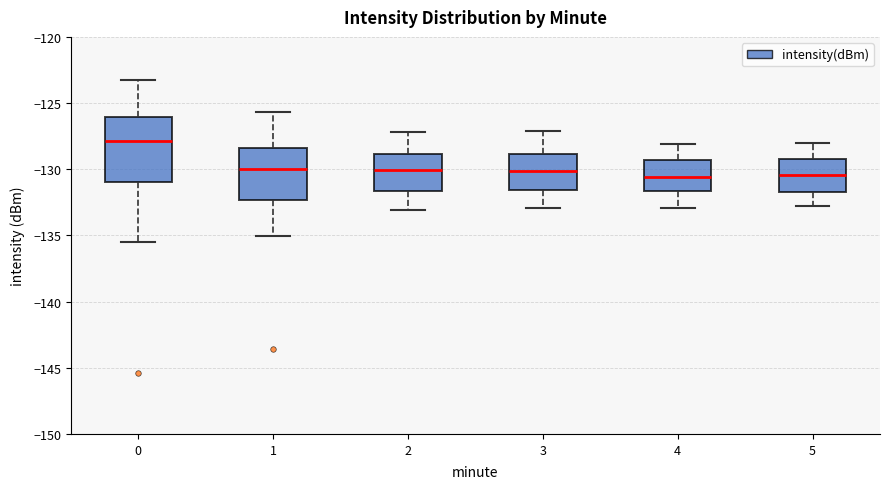

Which box's median line is the highest?

0